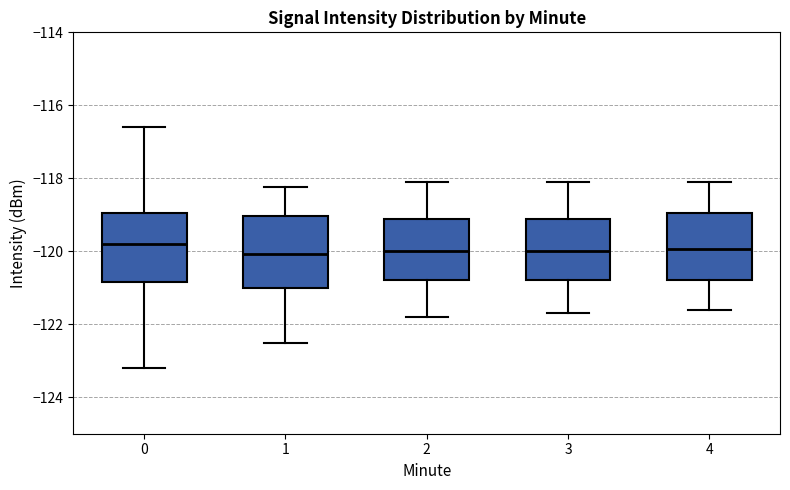

Reading left to right, transcribe this box plot: for each box, give where its median line is, the range the box spans, and where its two whiskers end, as read against the y-axis. The values are not printed on the chart, so give them approximately, as read against the axis.

0: median -119.8, box -120.8 to -119.0, whiskers -123.2 to -116.6
1: median -120.0, box -121.0 to -119.0, whiskers -122.6 to -118.2
2: median -120.0, box -120.8 to -119.2, whiskers -121.8 to -118.0
3: median -120.0, box -120.8 to -119.2, whiskers -121.6 to -118.0
4: median -120.0, box -120.8 to -119.0, whiskers -121.6 to -118.0